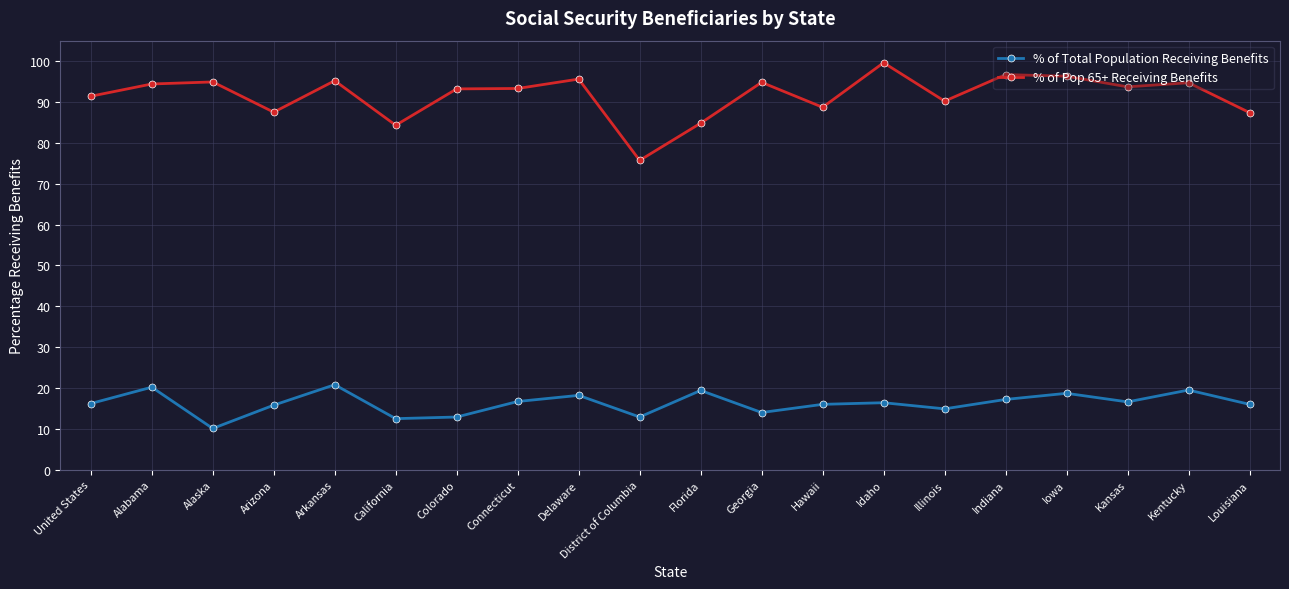

In % of Pop 65+ Receiving Benefits, how many points are lower than both neighbors (excluding endpoints)?

6